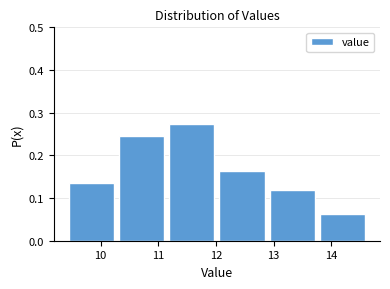

Which range on the x-axis has the tallest bar?

11.1 to 12.0